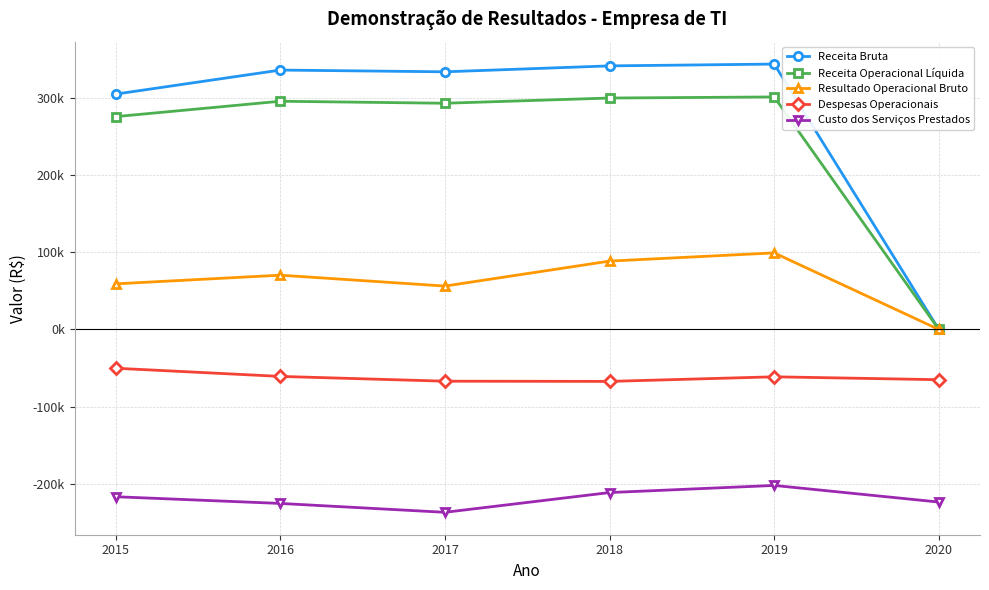

Reading left to right, what are all the values shown in this chart?

Receita Bruta: 304405	335495	333241	340909	343240	0
Receita Operacional Líquida: 275298	295187	292585	299337	300735	0
Resultado Operacional Bruto: 59024	70243	56164	88459	99074	0
Despesas Operacionais: -50092	-60665	-66858	-67128	-61178	-64925
Custo dos Serviços Prestados: -216274	-224944	-236421	-210878	-201661	-223164